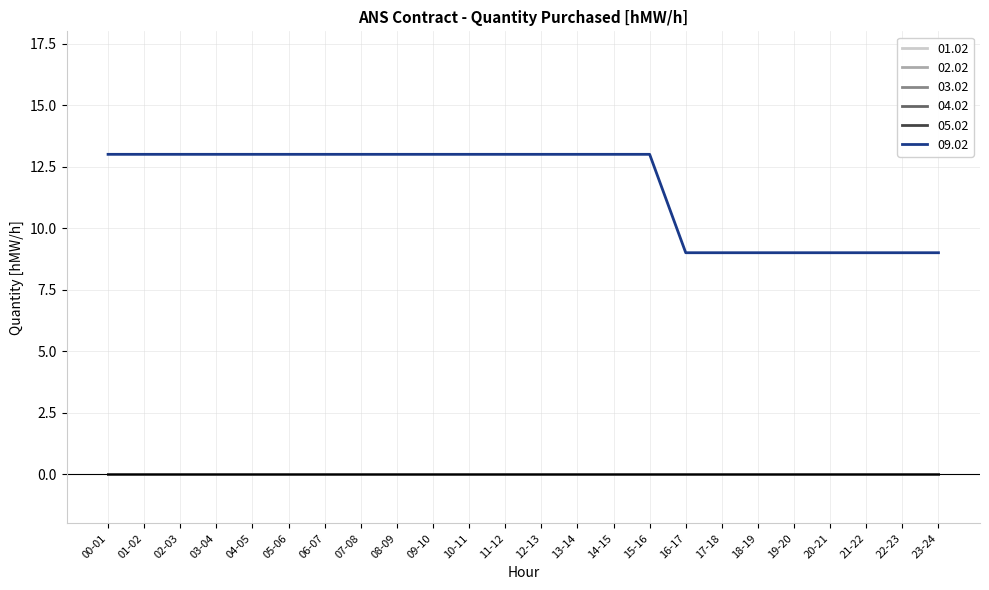

How many lines are shown in the chart?

6